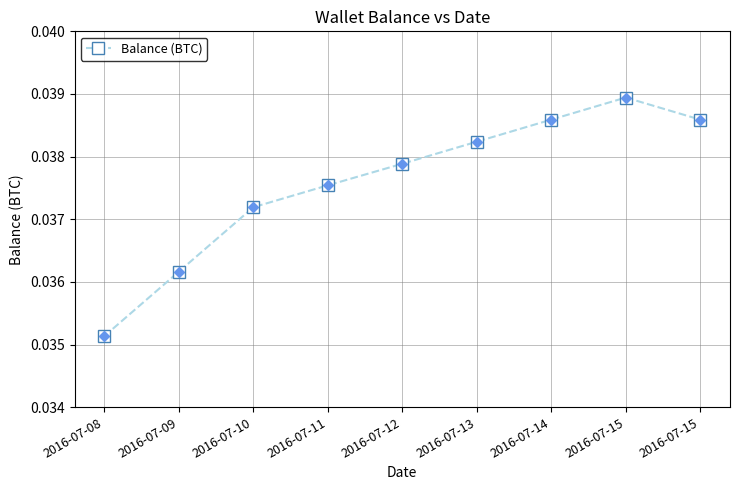

How many categories are shown in the chart?

9